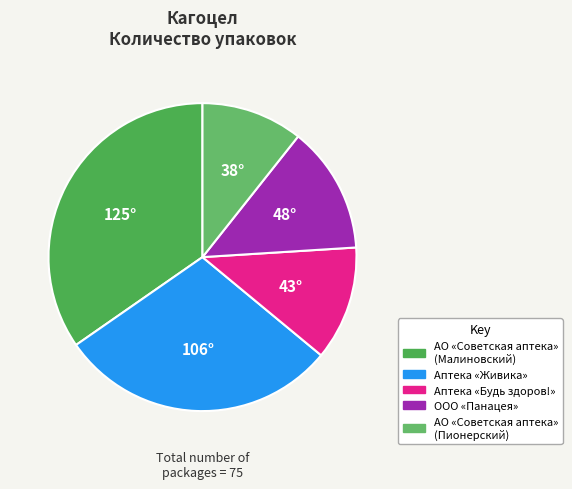

Which has a higher value, Аптека «Будь здоров!» or Аптека «Живика»?

Аптека «Живика»